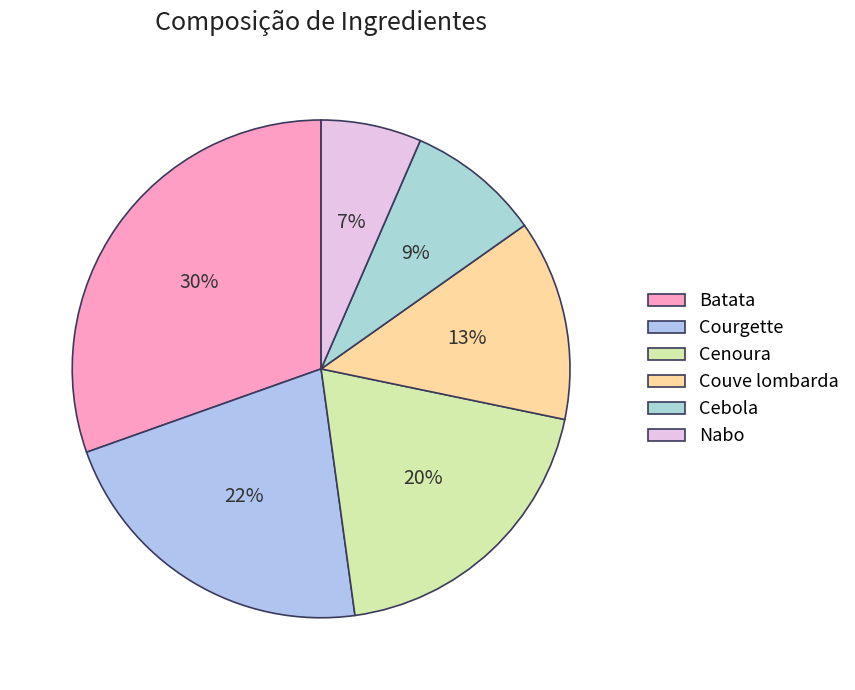

To the nearest percent, what is the average slice percentage?

17%